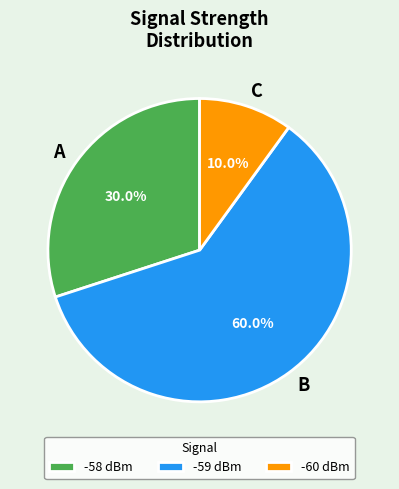

Which category has the biggest portion of the pie?

-59 dBm